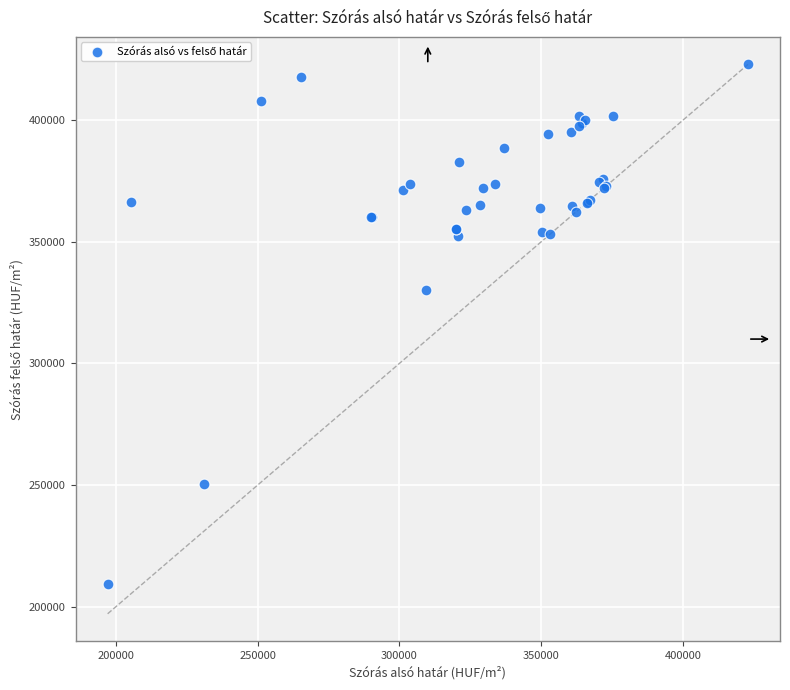

What Y value in the scatter plot is closest to 316127?

330059